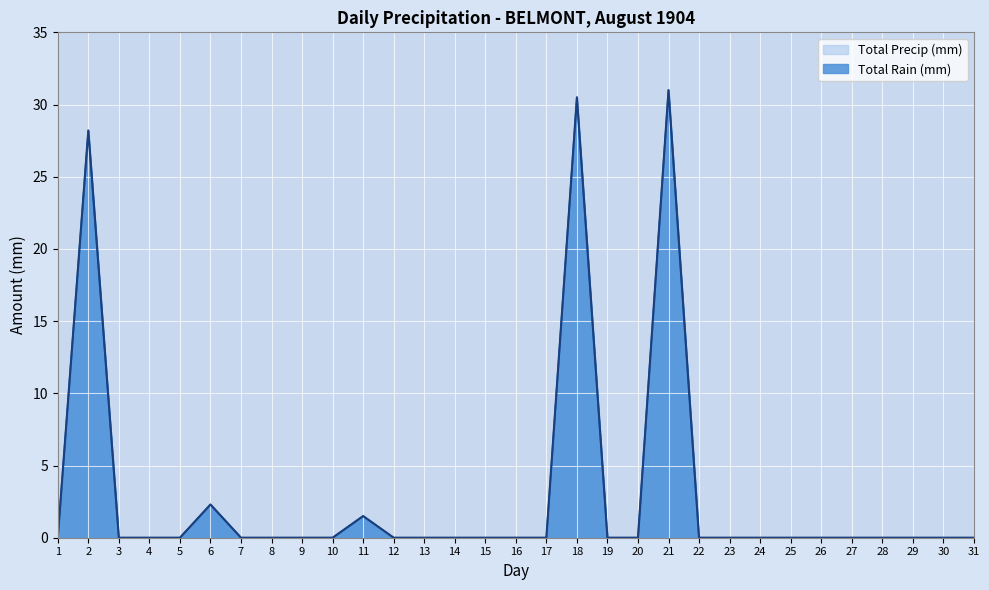

How many lines are shown in the chart?

2